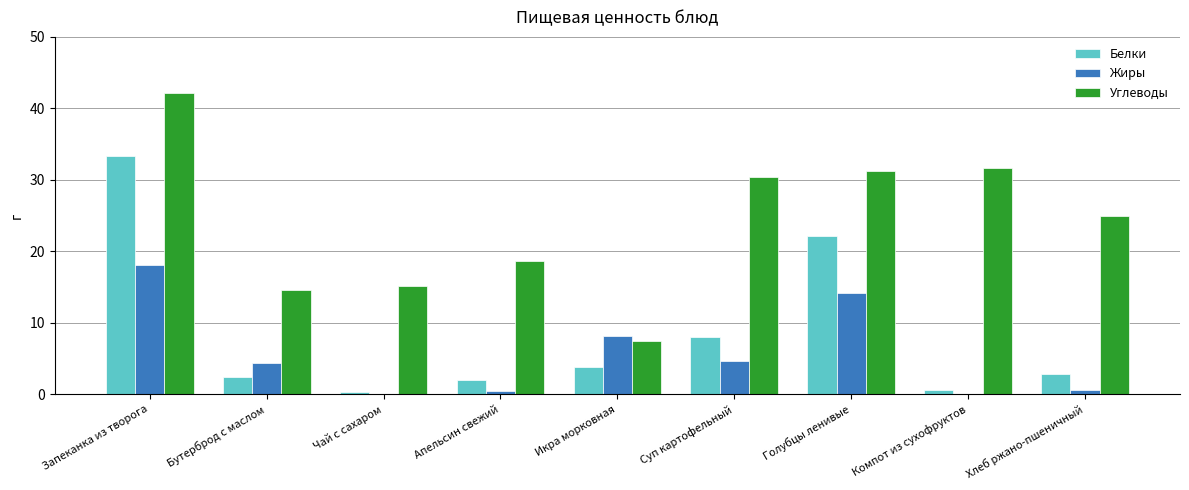

What value does the Углеводы series have at Чай с сахаром?

15.2